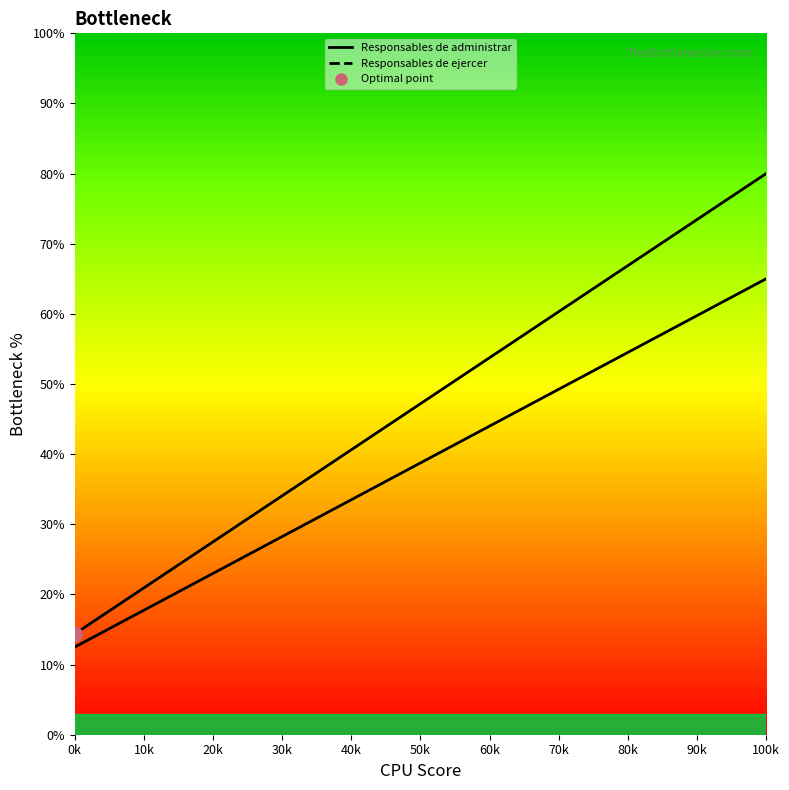

Rank the series by their average value, from highest to lowest.

Responsables de administrar, Responsables de ejercer